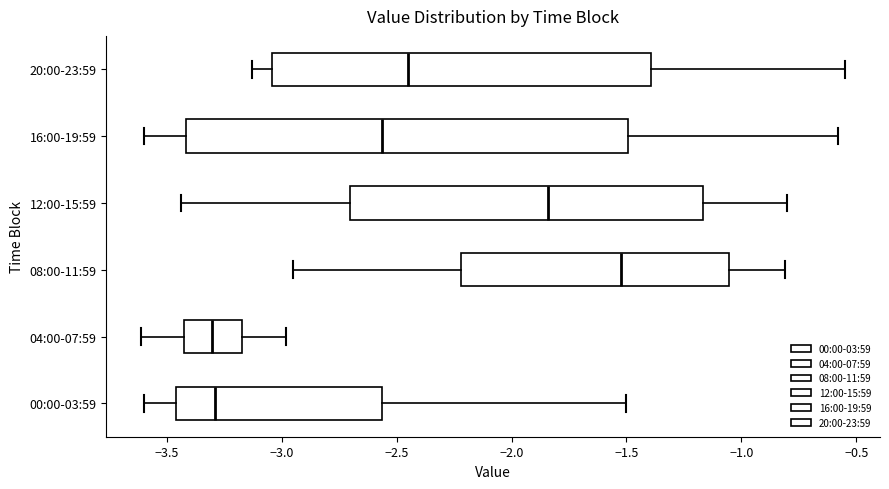

Reading bottom to top, transcribe this box plot: for each box, give where its median line is, the range the box spans, and where its two whiskers end, as read against the x-axis. The values are not printed on the chart, so give them approximately, as read against the axis.

00:00-03:59: median -3.30, box -3.45 to -2.55, whiskers -3.60 to -1.50
04:00-07:59: median -3.30, box -3.40 to -3.15, whiskers -3.60 to -3.00
08:00-11:59: median -1.50, box -2.20 to -1.05, whiskers -2.95 to -0.80
12:00-15:59: median -1.85, box -2.70 to -1.15, whiskers -3.45 to -0.80
16:00-19:59: median -2.55, box -3.40 to -1.50, whiskers -3.60 to -0.60
20:00-23:59: median -2.45, box -3.05 to -1.40, whiskers -3.15 to -0.55